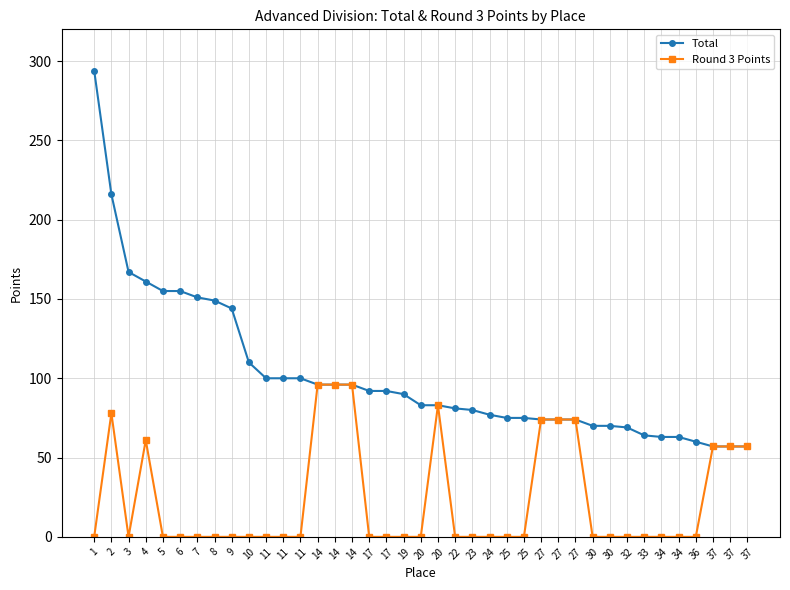

What is the average value of the Round 3 Points series?

23